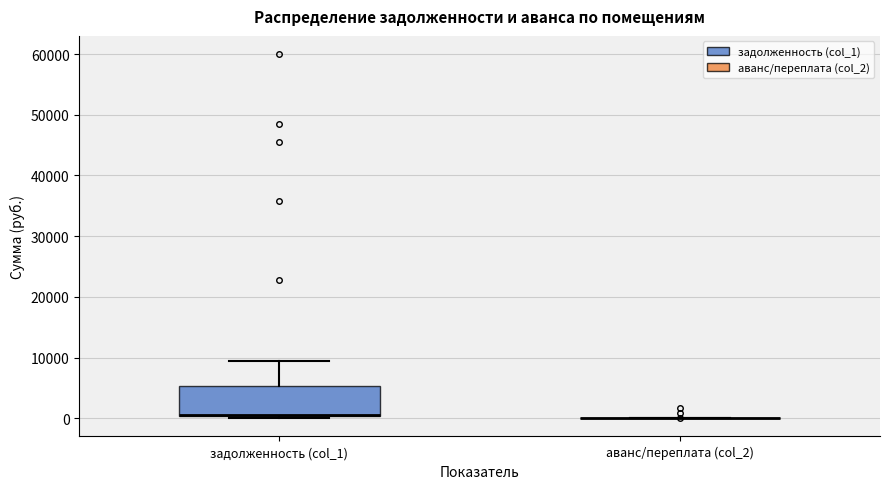

Reading left to right, transcribe this box plot: for each box, give where its median line is, the range the box spans, and where its two whiskers end, as read against the y-axis. The values are not printed on the chart, so give them approximately, as read against the axis.

задолженность (col_1): median 0 (drawn on the box's lower edge), box 0 to 5000, whiskers 0 to 9000
аванс/переплата (col_2): box collapsed to a line at 0, whiskers 0 to 0